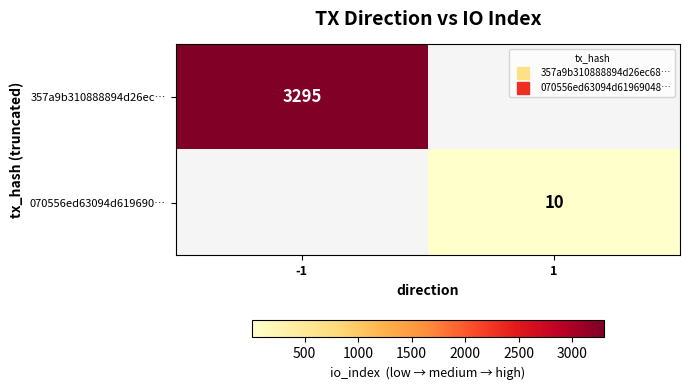

Is the value of 357a9b310888894d26ec… at 1 greater than the value of 070556ed63094d619690… at -1?

No